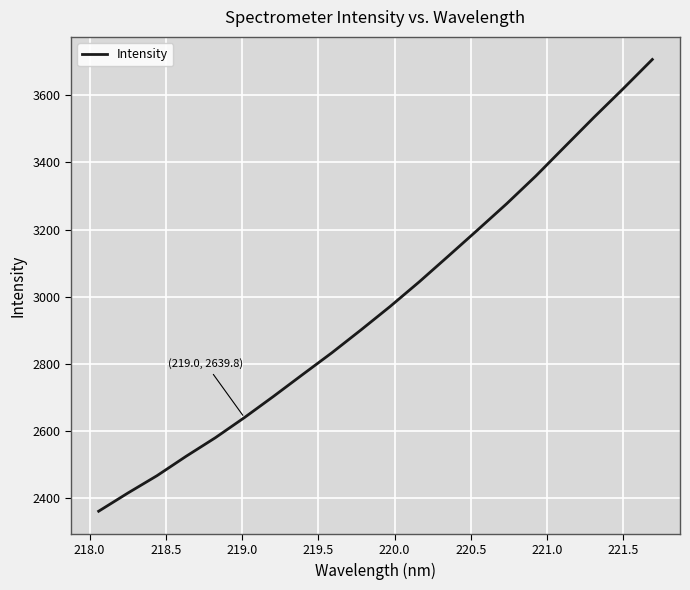

Reading right to left, what are all the values shown in this chart?

3707.1	3620.0	3535.0	3447.6	3359.8	3277.2	3198.9	3121.3	3044.4	2971.0	2901.1	2832.9	2768.3	2703.1	2639.8	2579.5	2524.4	2466.5	2414.7	2360.6